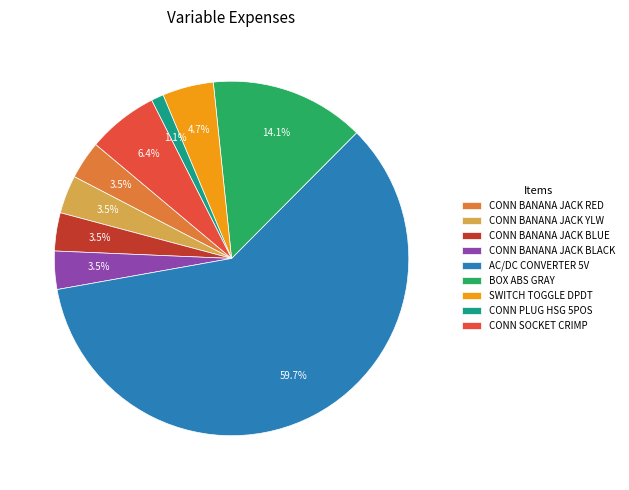

What is the smallest slice in the pie chart?

CONN PLUG HSG 5POS